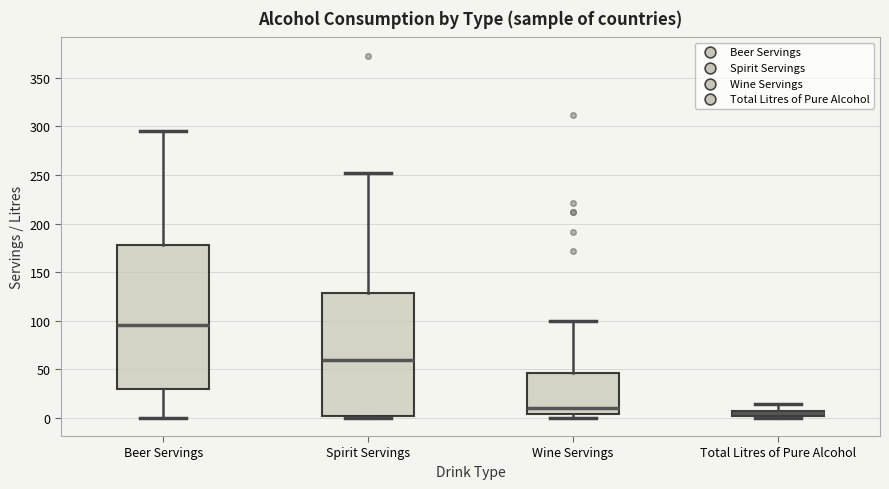

Where does the median line of the box for Spirit Servings sit on the y-axis? The values are not printed on the chart, so give them approximately, as read against the axis.

60